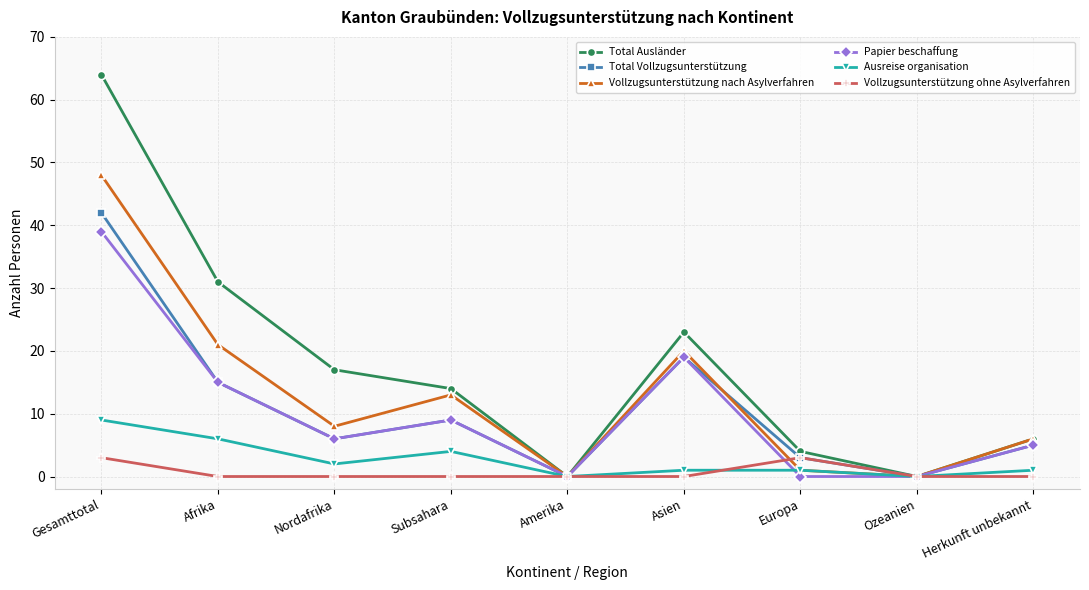

Reading left to right, extract all data points from this chart.

Total Ausländer: 64	31	17	14	0	23	4	0	6
Total Vollzugsunterstützung: 42	15	6	9	0	19	3	0	5
Vollzugsunterstützung nach Asylverfahren: 48	21	8	13	0	20	1	0	6
Papier beschaffung: 39	15	6	9	0	19	0	0	5
Ausreise organisation: 9	6	2	4	0	1	1	0	1
Vollzugsunterstützung ohne Asylverfahren: 3	0	0	0	0	0	3	0	0